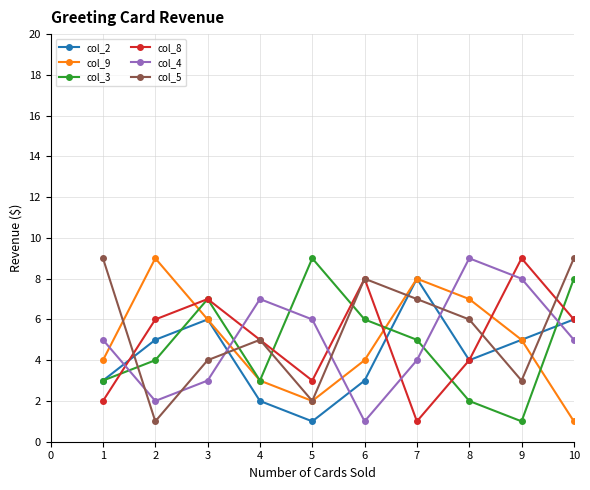

Count the number of categories in the chart.

10